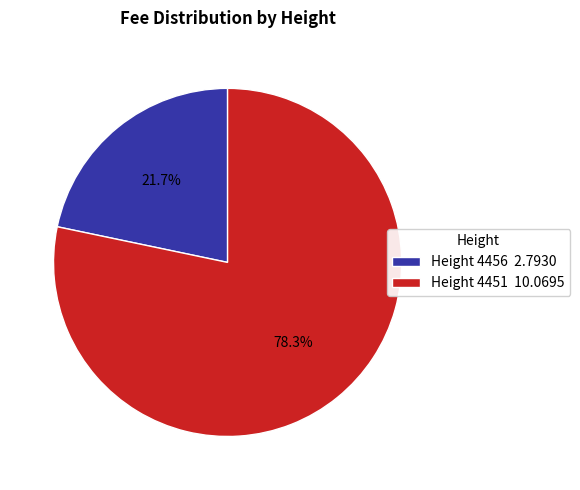

Does Height 4451 10.0695 account for over 50% of the chart?

Yes